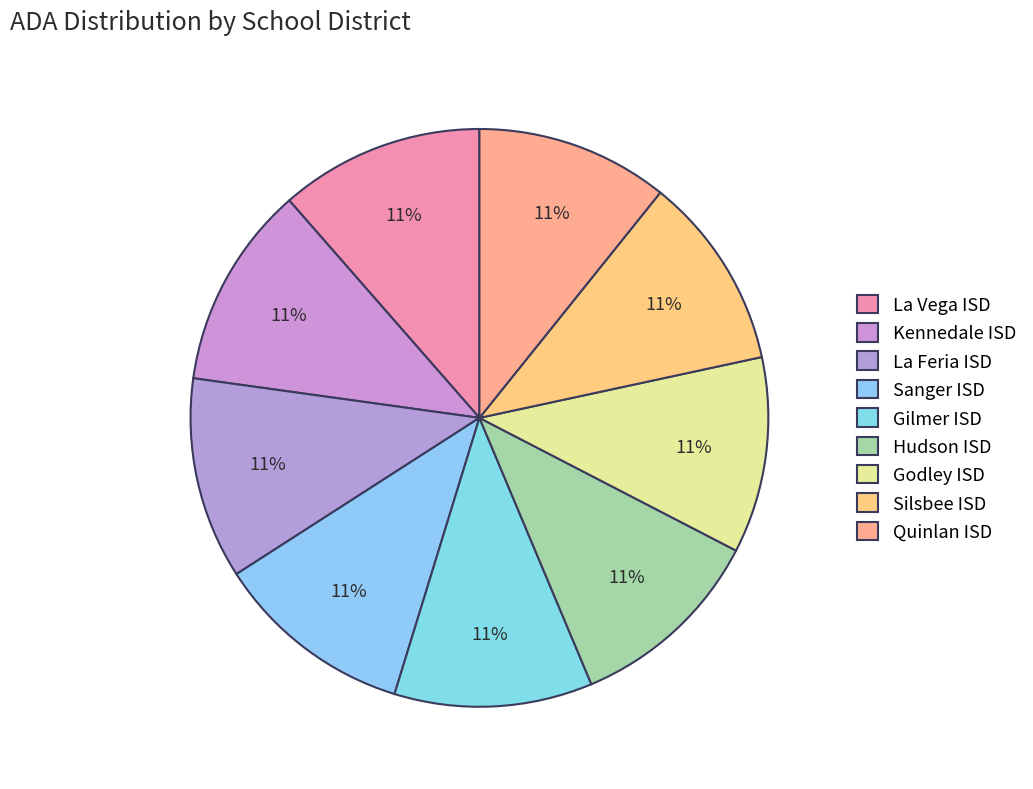

Combined, do La Vega ISD and Kennedale ISD account for over 50%?

No